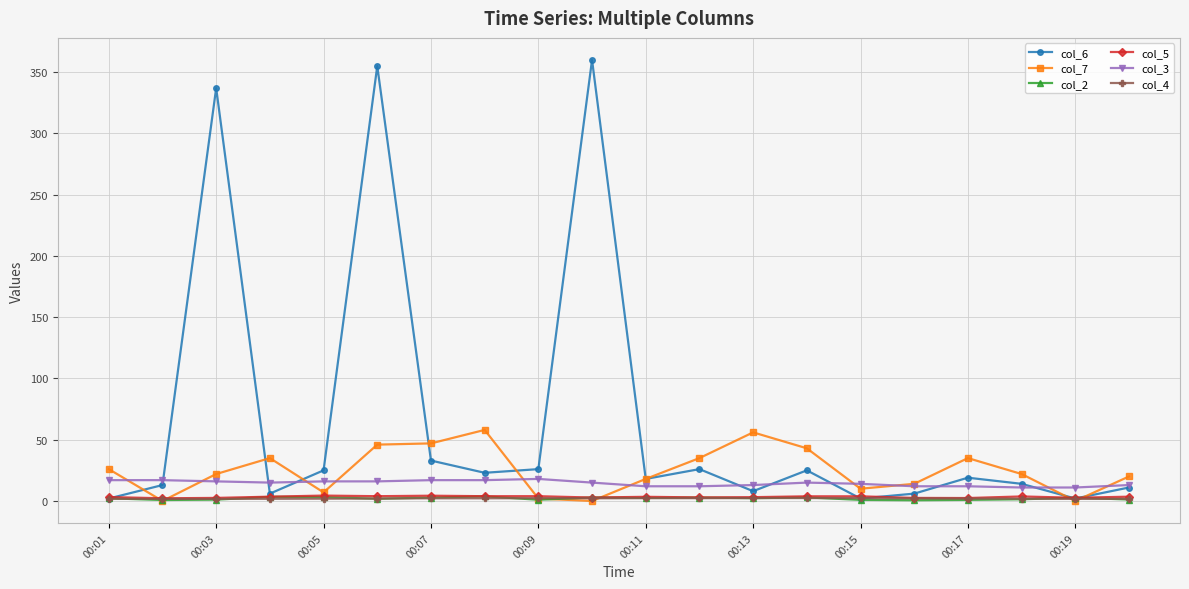

True or false: col_2 has more than 2 points higher than both neighbors.

True